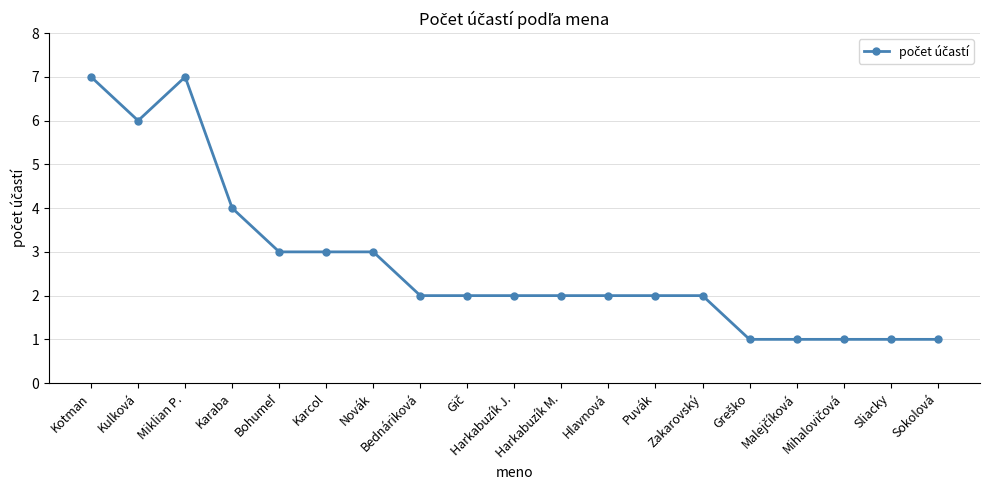

What is the difference between the maximum and minimum values?

6